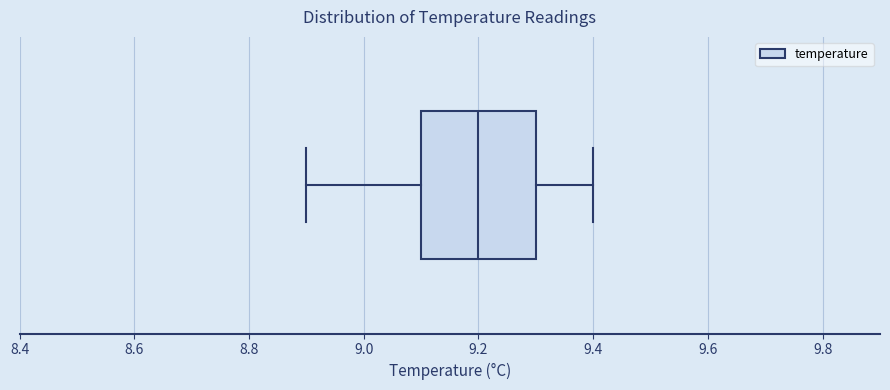

Transcribe this box plot: give where the median line is, the range the box spans, and where the two whiskers end, as read against the x-axis. The values are not printed on the chart, so give them approximately, as read against the axis.

median 9.2, box 9.1 to 9.3, whiskers 8.9 to 9.4